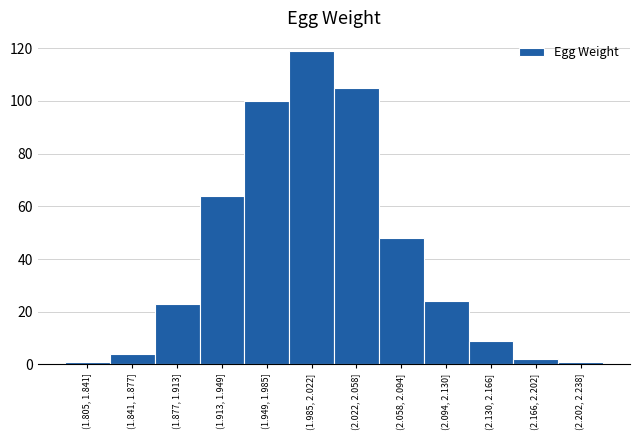

Reading left to right, transcribe all the data shown in this chart.

(1.805, 1.841]=1	(1.841, 1.877]=4	(1.877, 1.913]=23	(1.913, 1.949]=64	(1.949, 1.985]=100	(1.985, 2.022]=119	(2.022, 2.058]=105	(2.058, 2.094]=48	(2.094, 2.130]=24	(2.130, 2.166]=9	(2.166, 2.202]=2	(2.202, 2.238]=1